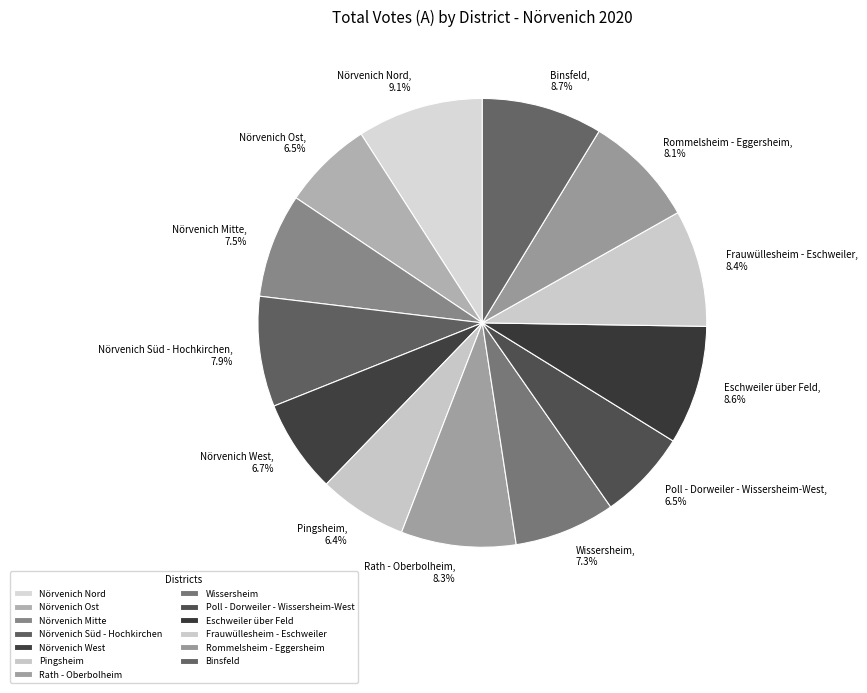

Is there any slice that represents more than half of the pie?

No